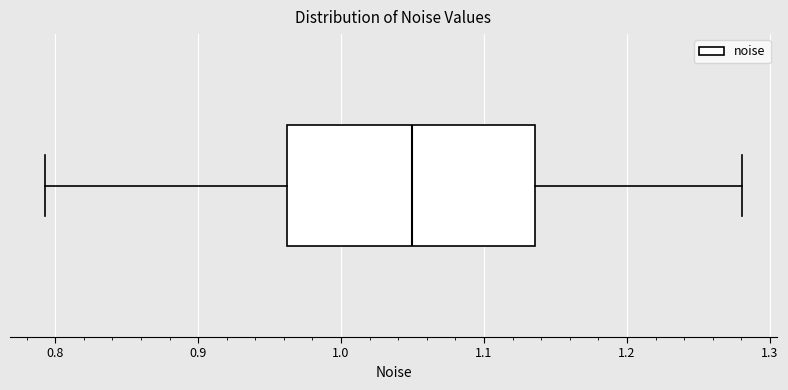

Transcribe this box plot: give where the median line is, the range the box spans, and where the two whiskers end, as read against the x-axis. The values are not printed on the chart, so give them approximately, as read against the axis.

median 1.05, box 0.96 to 1.14, whiskers 0.79 to 1.28